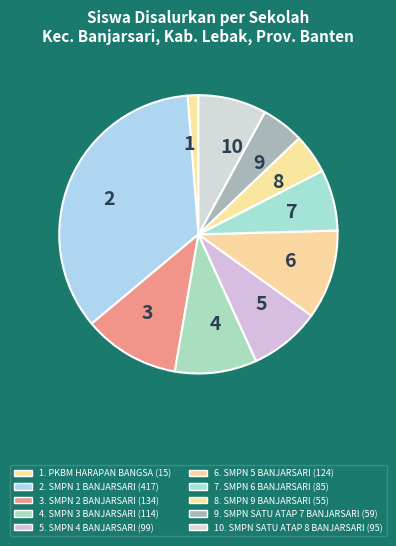

Does 5 represent more than half of the total?

No